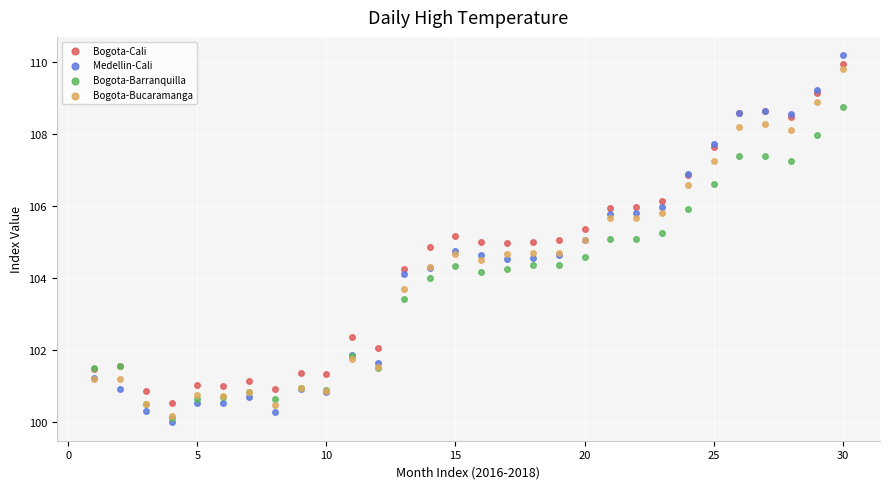

Which series has the widest spread of Y values?

Medellin-Cali